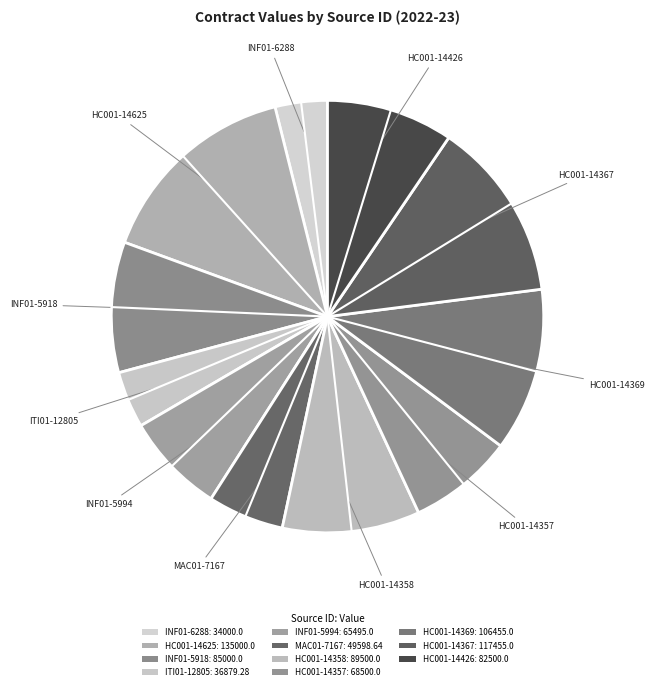

Rank the categories by value from lowest to highest.

INF01-0000006288, ITI01-0000012805, MAC01-0000007167, INF01-0000005994, HC001-0000014357, HC001-0000014426, INF01-0000005918, HC001-0000014358, HC001-0000014369, HC001-0000014367, HC001-0000014625